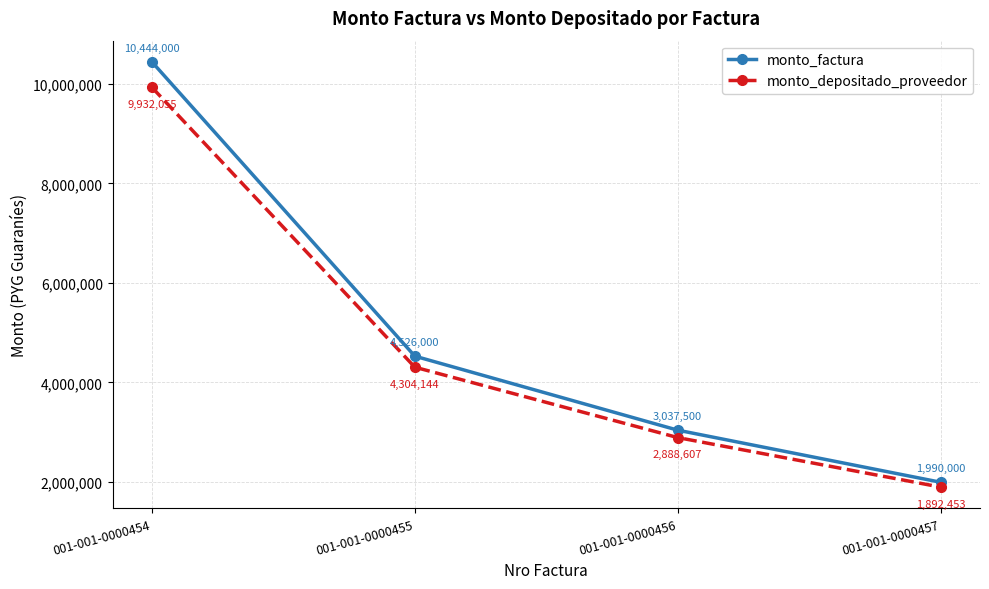

Is it true that monto_factura equals 3037500 at 001-001-0000456?

True